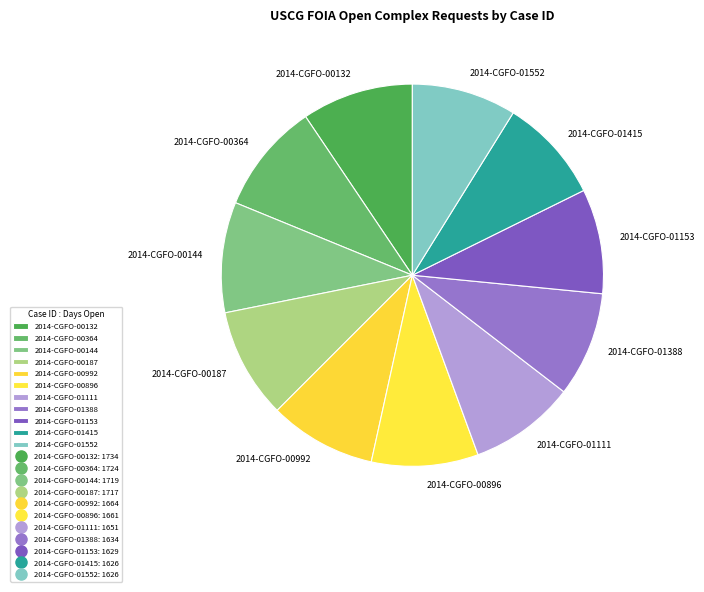

What is the ratio of the value at 2014-CGFO-00992 to the value at 2014-CGFO-00187?

1.0